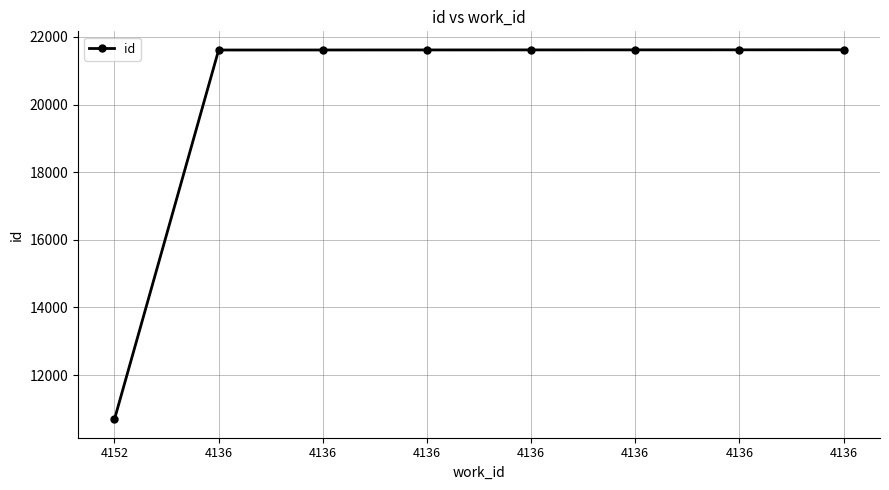

Is this an area chart (filled region under the line)?

No